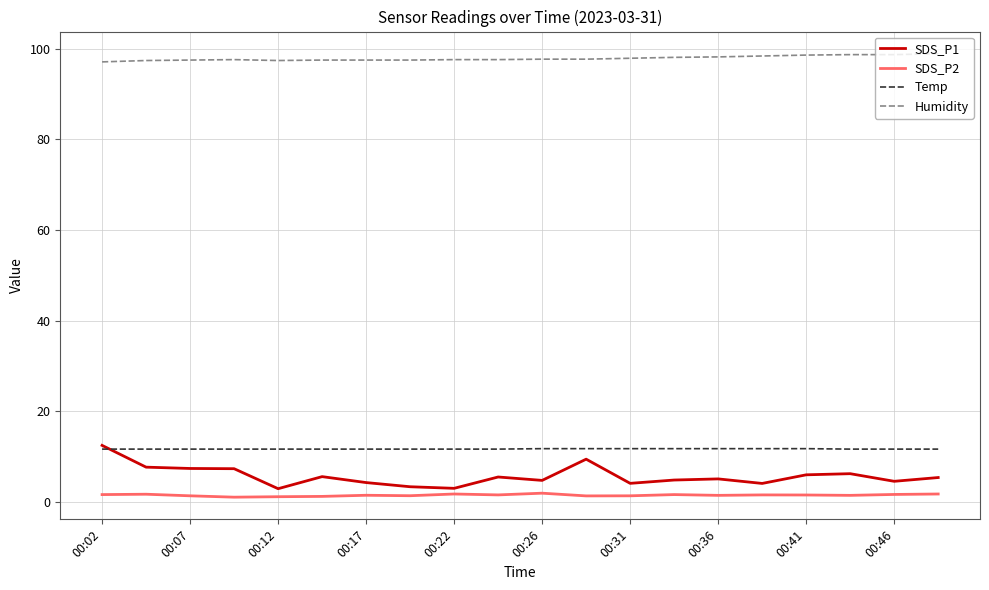

Which series has the largest range (max minus min)?

SDS_P1